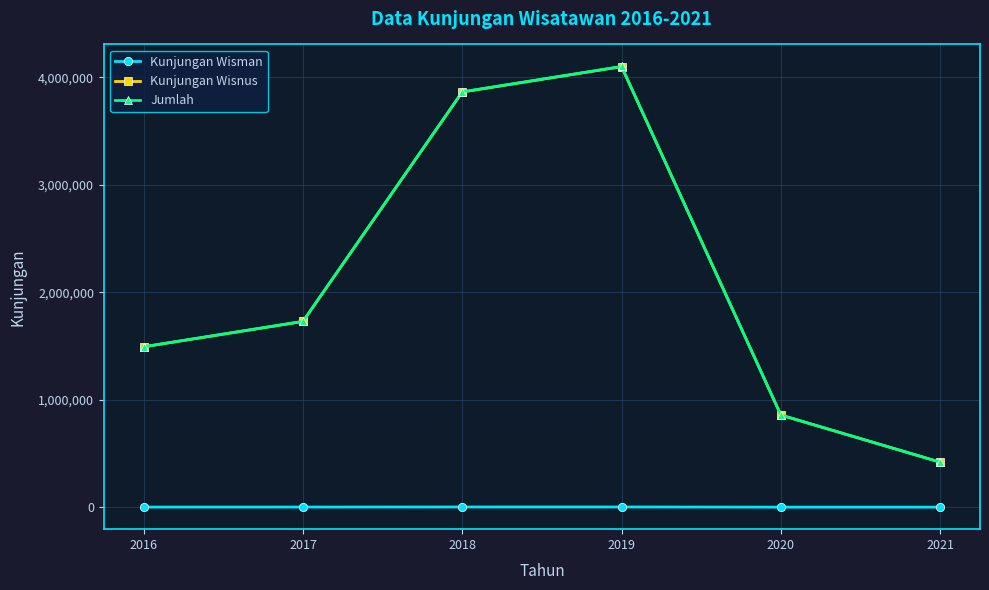

What is the sum of the Kunjungan Wisnus values at 2018 and 2019?

7962897